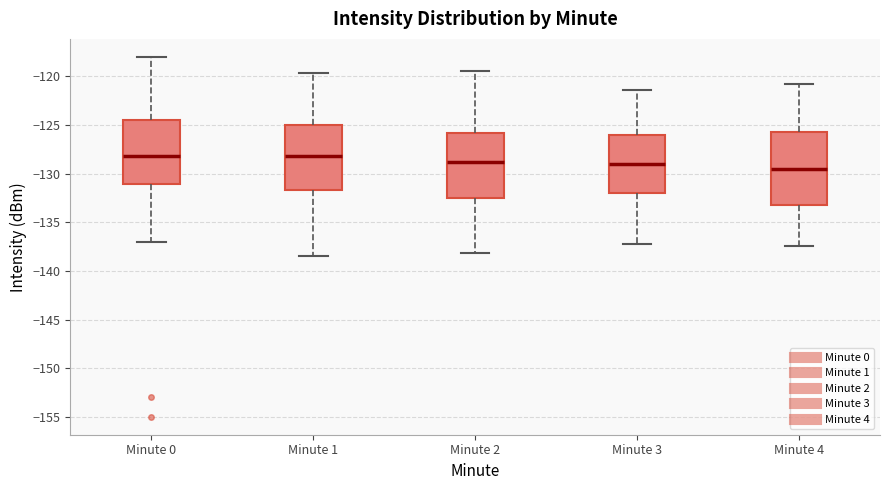

Which box is the tallest, from its lower edge to its upper edge?

Minute 4